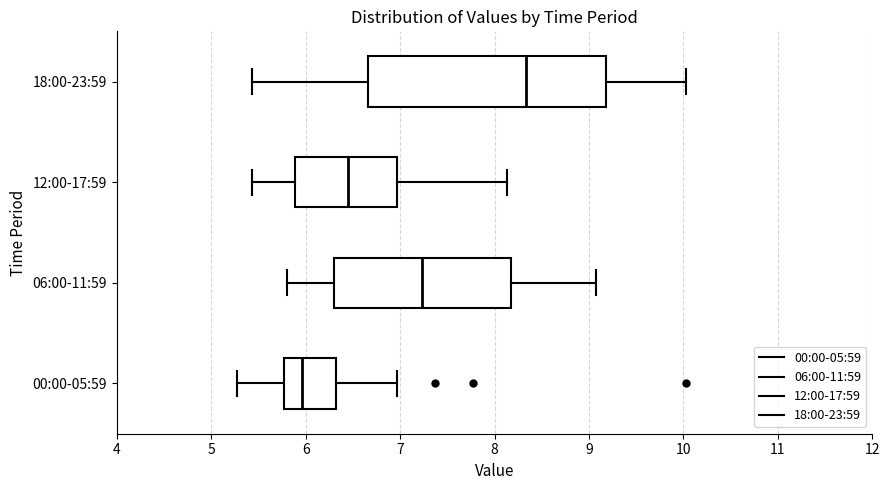

Which box's median line is the furthest to the left?

00:00-05:59